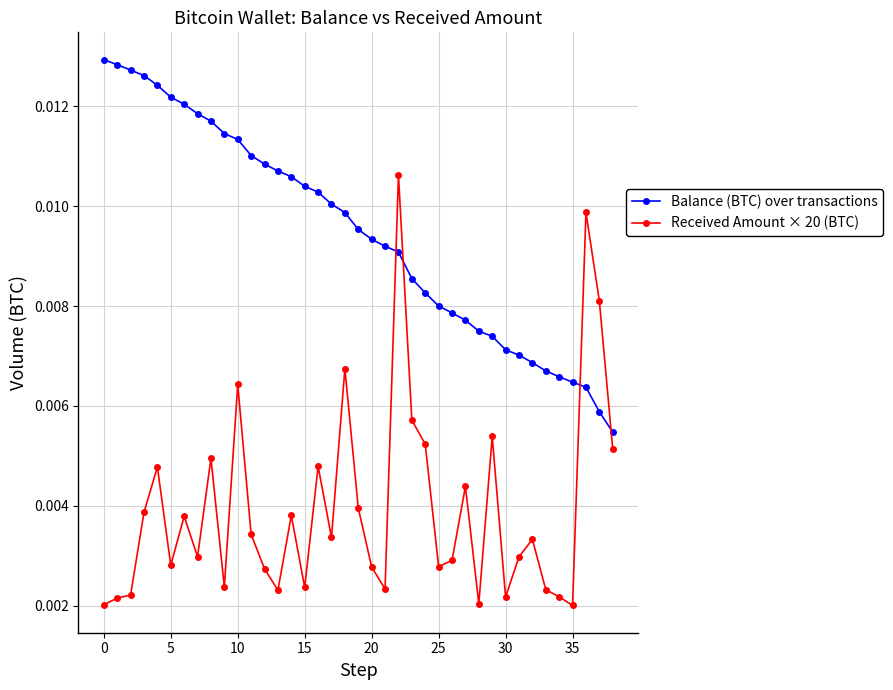

Which series has the largest range (max minus min)?

Received Amount × 20 (BTC)